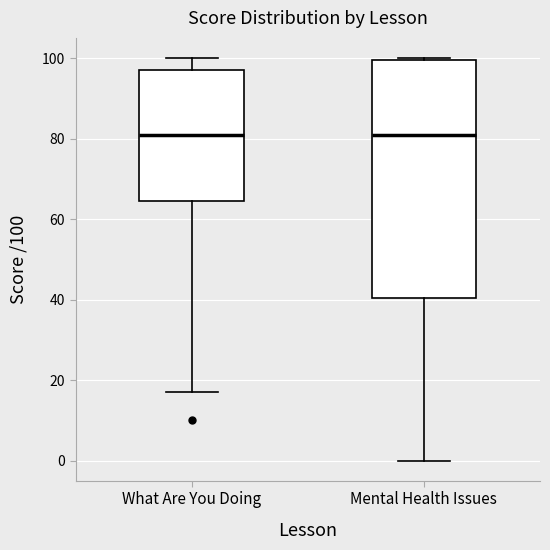

Reading left to right, transcribe this box plot: for each box, give where its median line is, the range the box spans, and where its two whiskers end, as read against the y-axis. The values are not printed on the chart, so give them approximately, as read against the axis.

What Are You Doing: median 82, box 64 to 98, whiskers 18 to 100
Mental Health Issues: median 82, box 40 to 100, whiskers 0 to 100